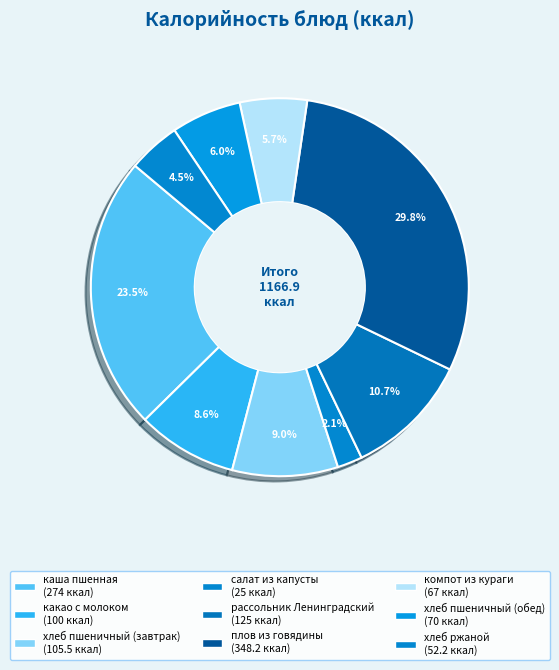

Which slice is the smallest?

салат из капусты